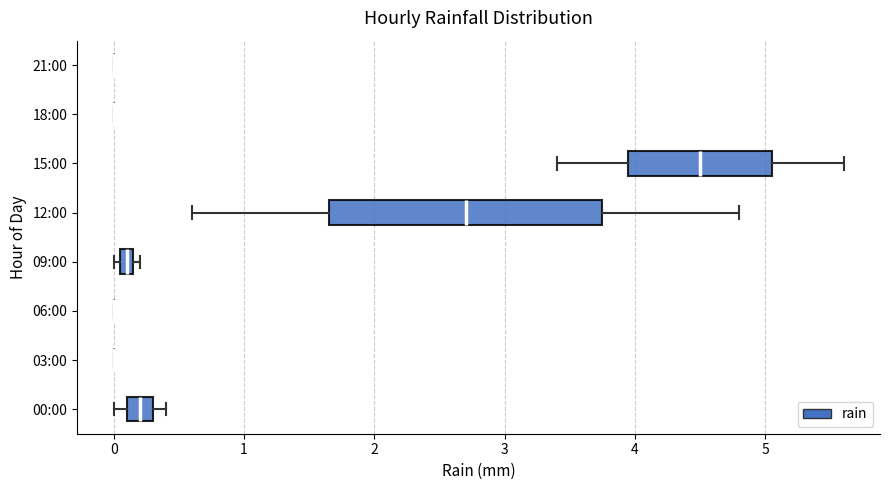

Where does the right whisker of the box for 12:00 end on the x-axis? The values are not printed on the chart, so give them approximately, as read against the axis.

4.8